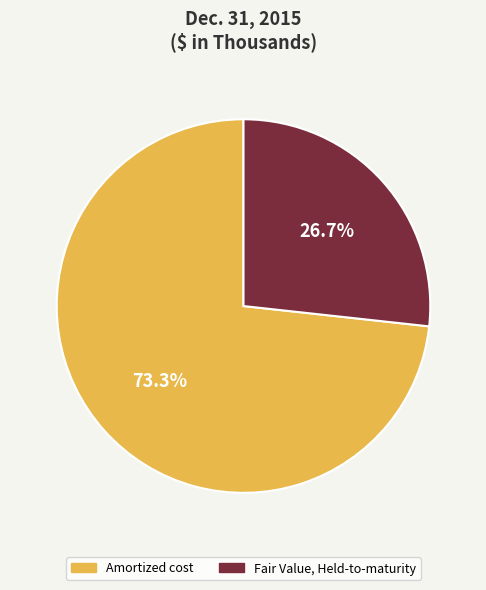

Is it true that Amortized cost is 73% of the pie?

True